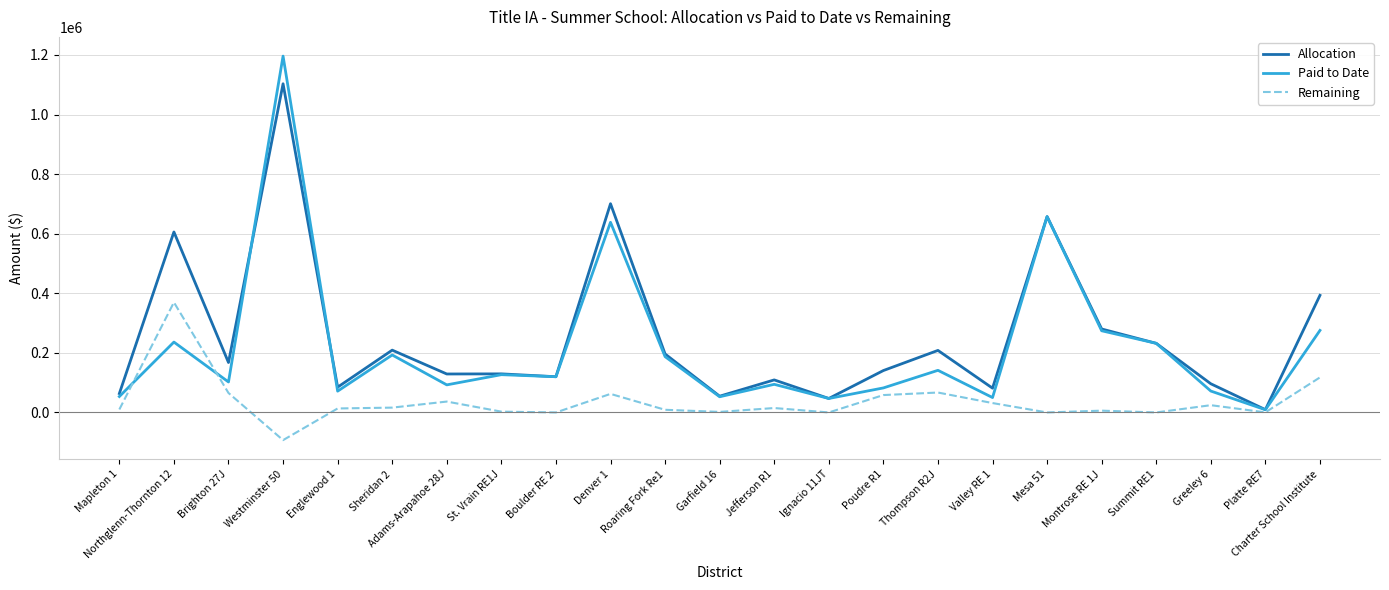

Where is Paid to Date nearest to the value 602639?

Denver 1